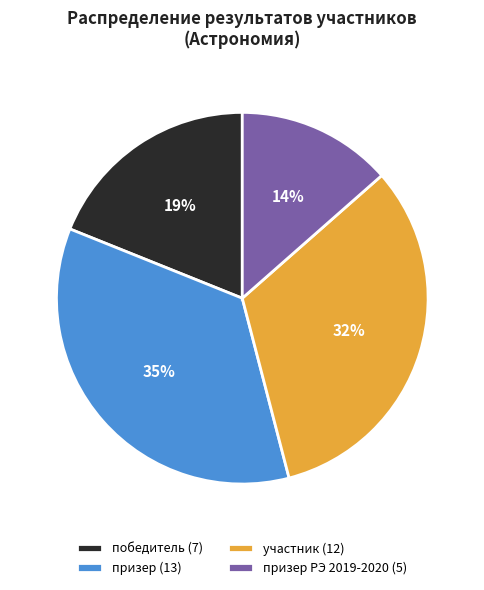

Which slice is the smallest?

призер РЭ 2019-2020 (5)